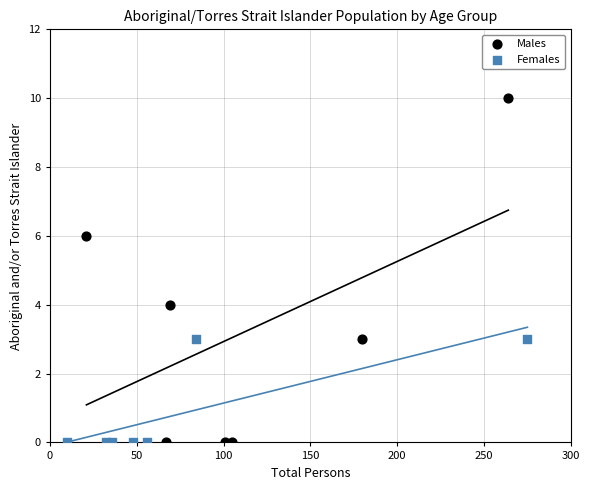

Which series contains the highest Y value?

Males